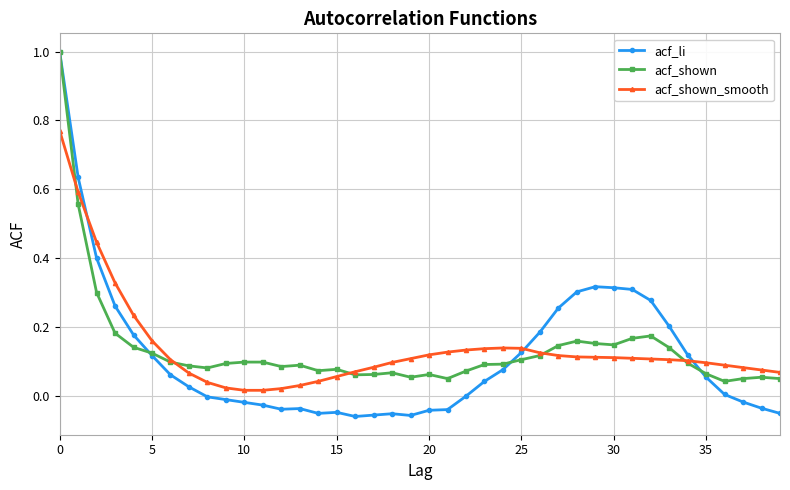

True or false: acf_shown has more than 0 points higher than both neighbors.

True